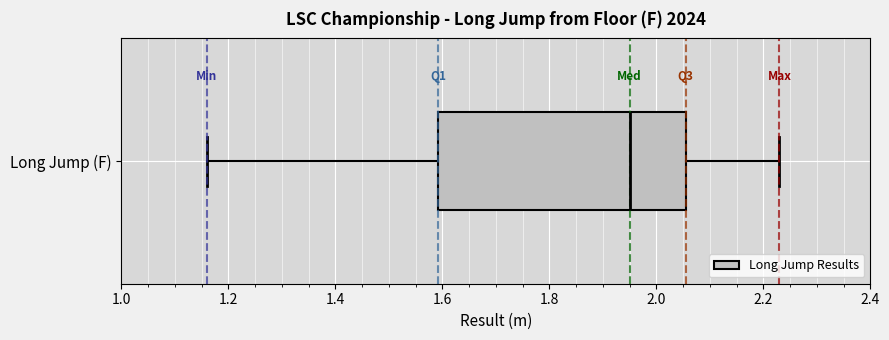

Read this box plot against the x-axis: the position of the median line, the range covered by the box, and the ends of both whiskers. The values are not printed on the chart, so give them approximately, as read against the axis.

median 1.96, box 1.60 to 2.06, whiskers 1.16 to 2.24